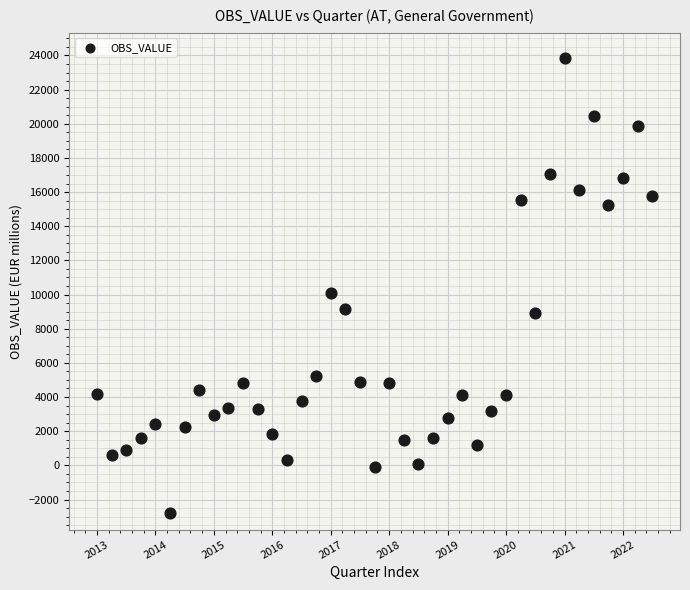

What Y value in the scatter plot is closest to 10536?

10091